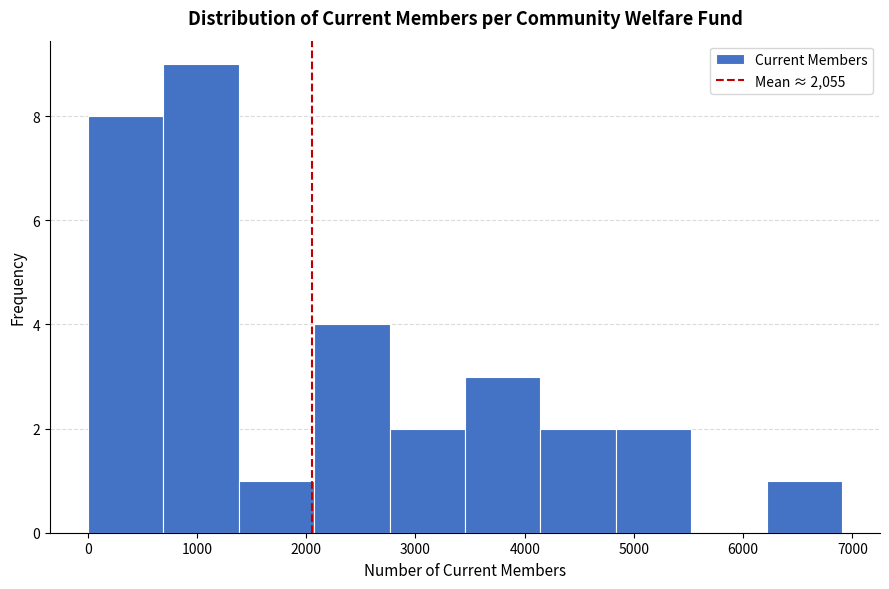

Reading left to right, list every bar in this chart as the range it spans on the x-axis followed by its height. Neither the bar edges nor the heights are printed on the chart, so give them approximately, as read against the axes.

0 to 700: 8
700 to 1400: 9
1400 to 2100: 1
2100 to 2800: 4
2800 to 3500: 2
3500 to 4100: 3
4100 to 4800: 2
4800 to 5500: 2
5500 to 6200: 0
6200 to 6900: 1